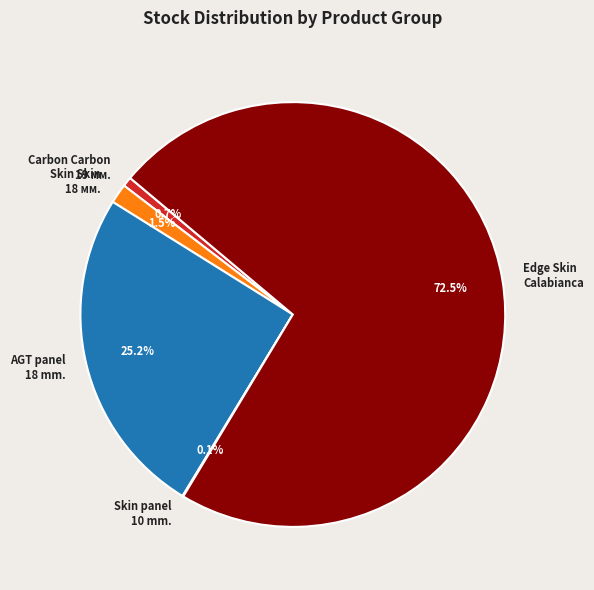

Which slice represents more than half of the pie?

Edge Skin Calabianca